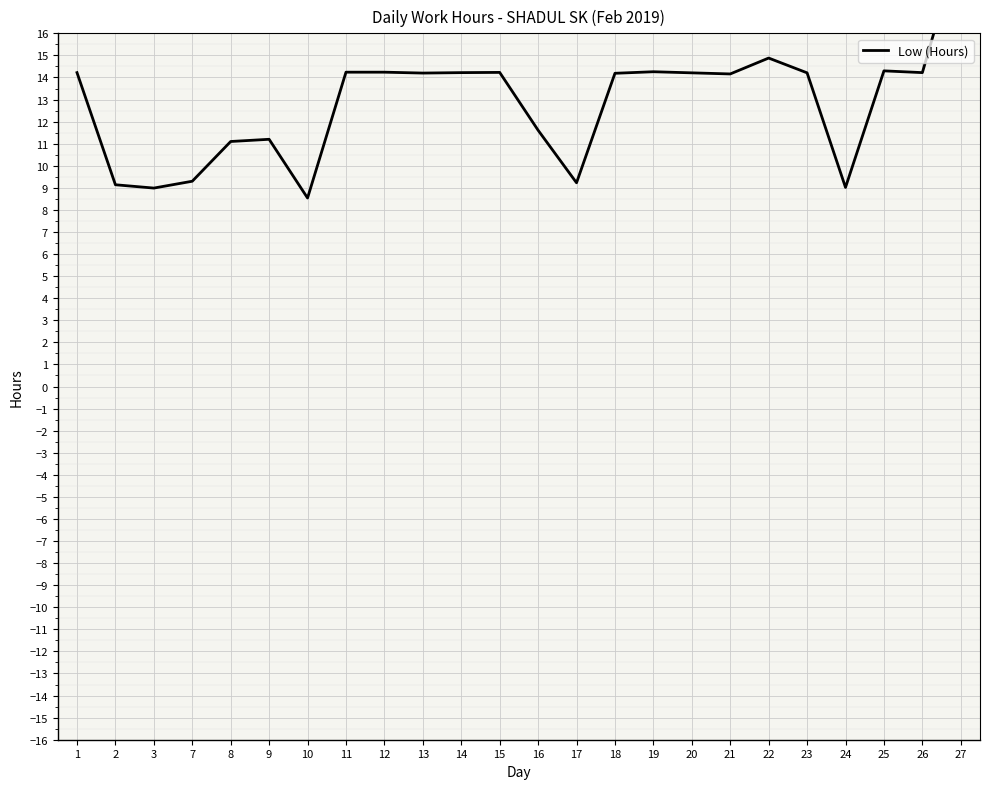

Is it true that the value at 16 is 3.9?

False